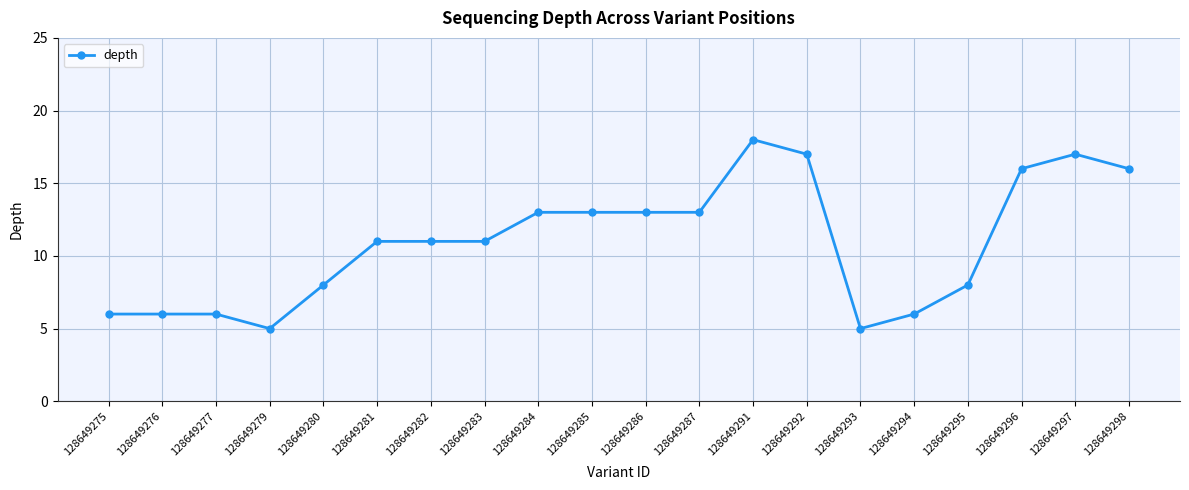

Is it true that the value at 128649286 is 13?

True